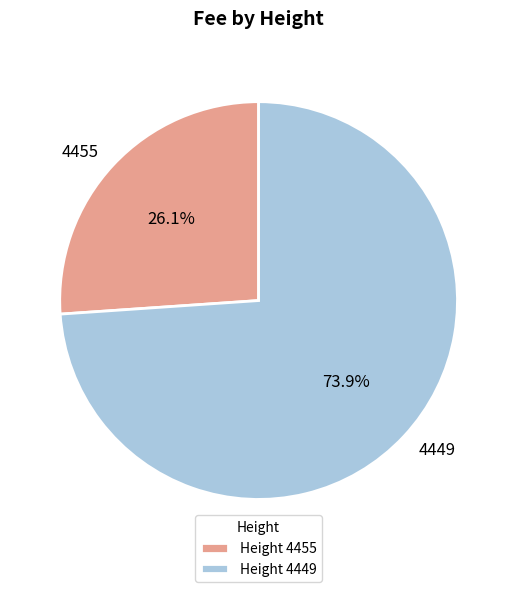

Which category accounts for the majority?

4449